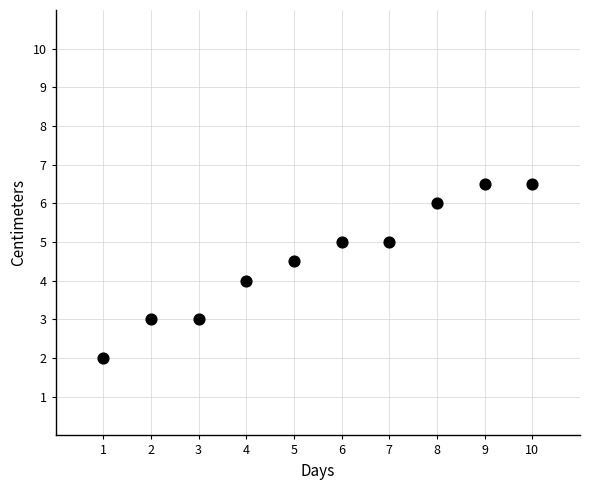

What is the range of X values (max minus min)?

9.0